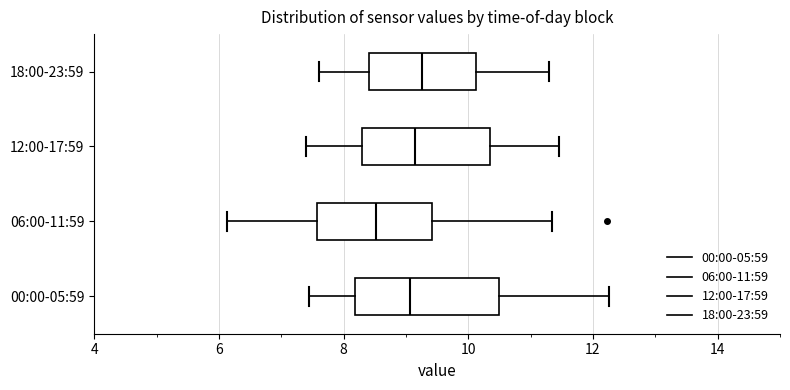

Which box's median line is the furthest to the left?

06:00-11:59